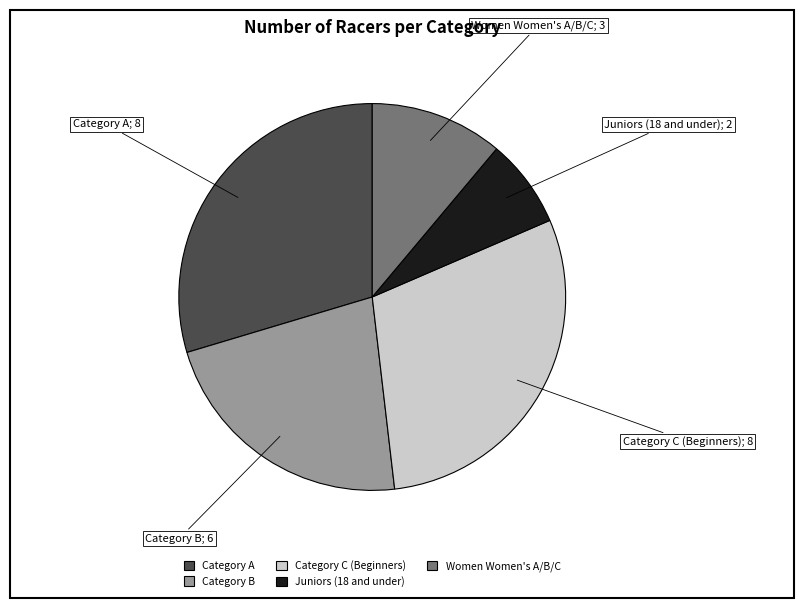

How many segments does this pie chart have?

5